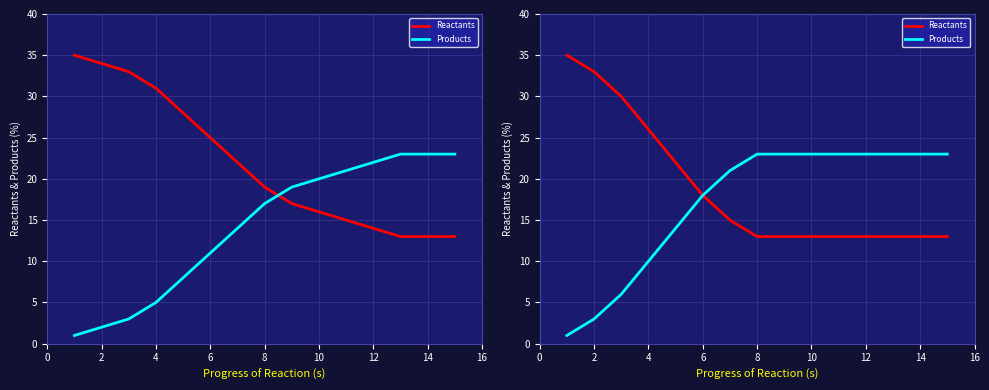

Between 10 and 12, which is larger?

10